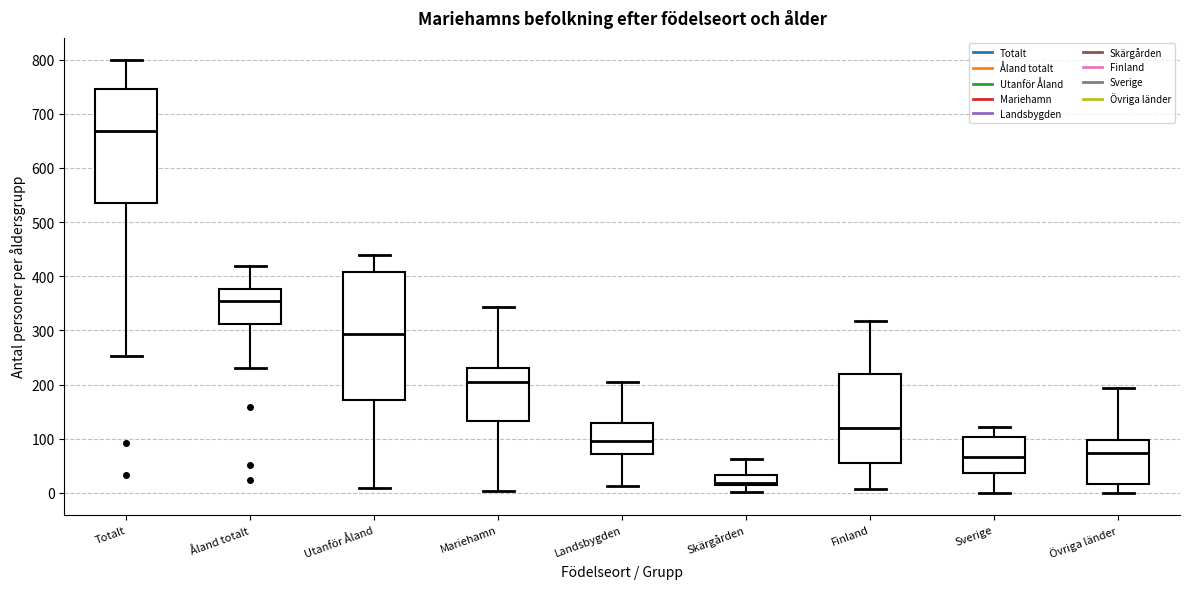

Reading left to right, read every box against the y-axis: the position of its median line, the range the box covers, and the ends of its whiskers. The values are not printed on the chart, so give them approximately, as read against the axis.

Totalt: median 670, box 540 to 750, whiskers 250 to 800
Åland totalt: median 350, box 310 to 380, whiskers 230 to 420
Utanför Åland: median 290, box 170 to 410, whiskers 10 to 440
Mariehamn: median 200, box 130 to 230, whiskers 0 to 340
Landsbygden: median 100, box 70 to 130, whiskers 10 to 210
Skärgården: median 20, box 10 to 30, whiskers 0 to 60
Finland: median 120, box 60 to 220, whiskers 10 to 320
Sverige: median 70, box 40 to 100, whiskers 0 to 120
Övriga länder: median 70, box 20 to 100, whiskers 0 to 190